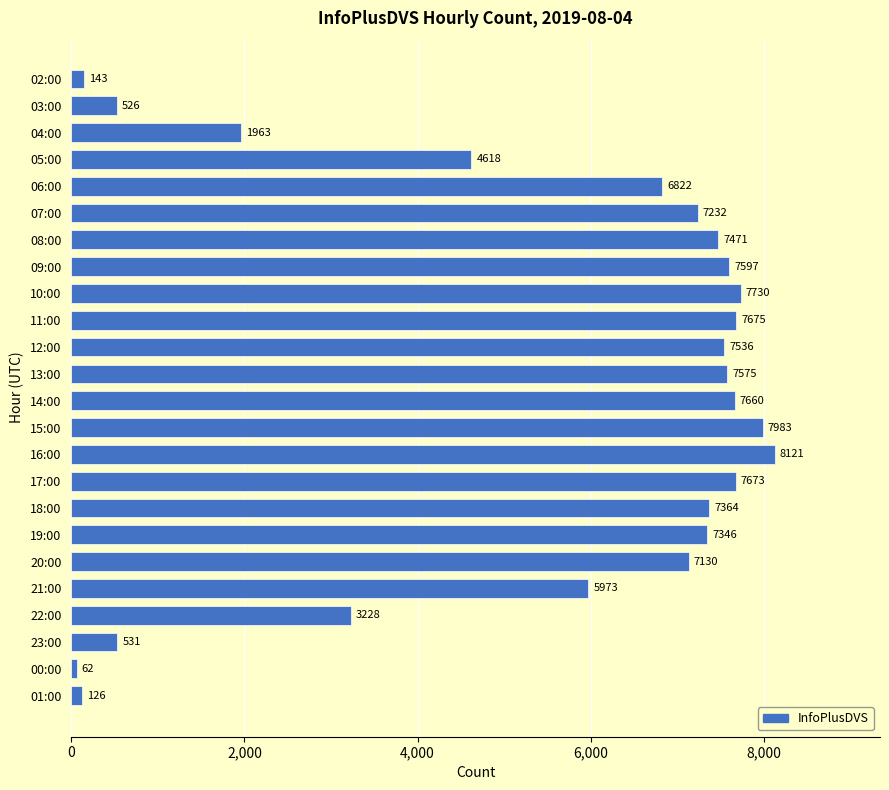

Reading top to bottom, extract all data points from this chart.

02:00=143	03:00=526	04:00=1963	05:00=4618	06:00=6822	07:00=7232	08:00=7471	09:00=7597	10:00=7730	11:00=7675	12:00=7536	13:00=7575	14:00=7660	15:00=7983	16:00=8121	17:00=7673	18:00=7364	19:00=7346	20:00=7130	21:00=5973	22:00=3228	23:00=531	00:00=62	01:00=126